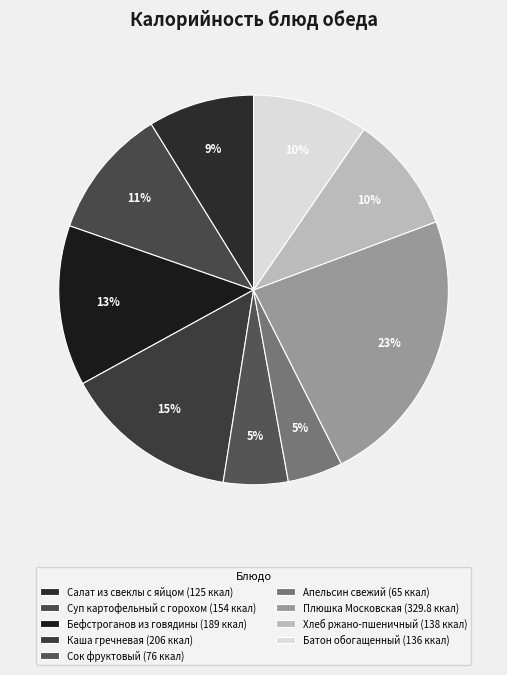

How many slices are in this pie chart?

9